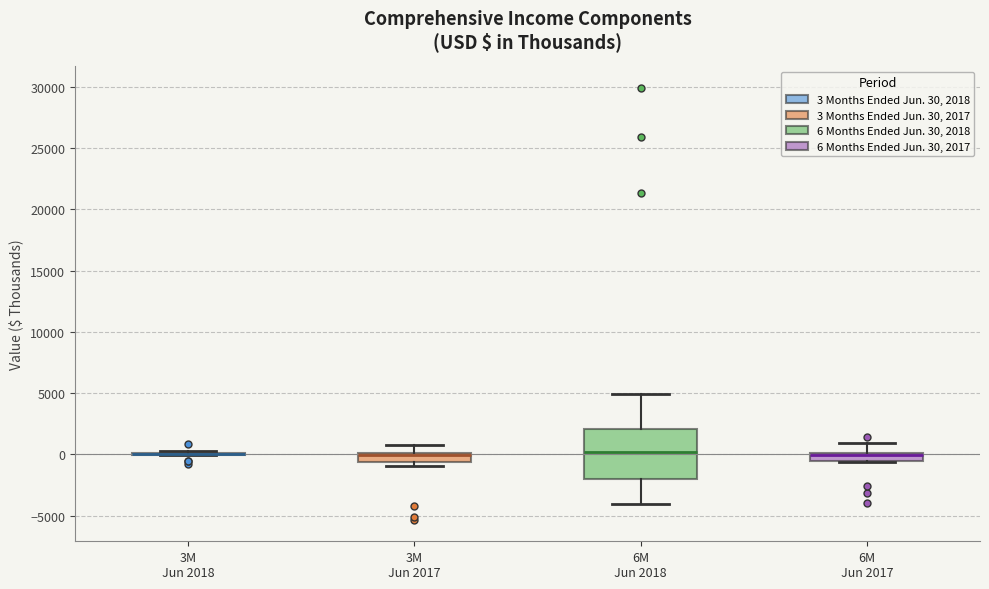

Where does the median line of the box for 6M Jun 2018 sit on the y-axis? The values are not printed on the chart, so give them approximately, as read against the axis.

0